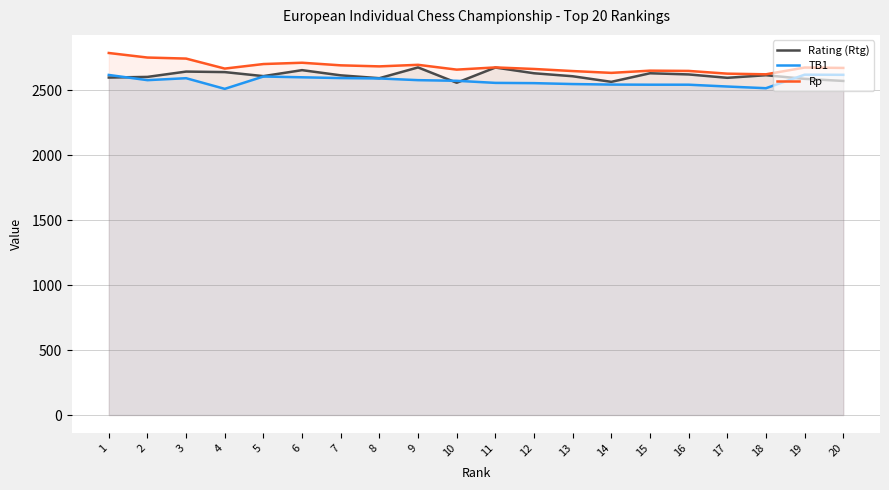

At how many categories does at least one series exceed 2533?

20